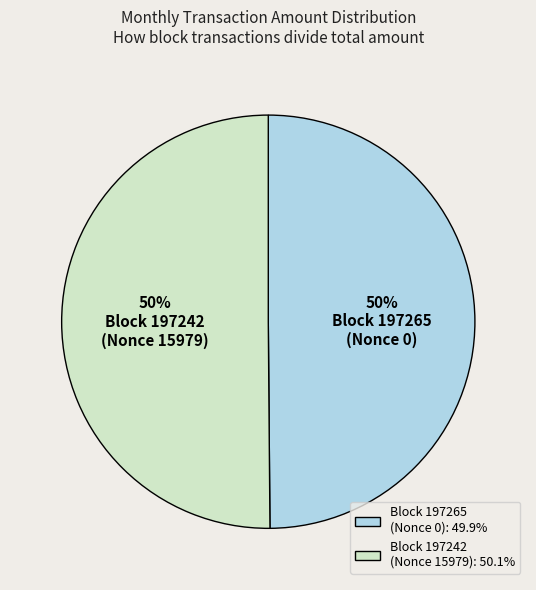

What is the ratio of the value at Block 197242 (Nonce 15979): 50.1% to the value at Block 197265 (Nonce 0): 49.9%?

1.0